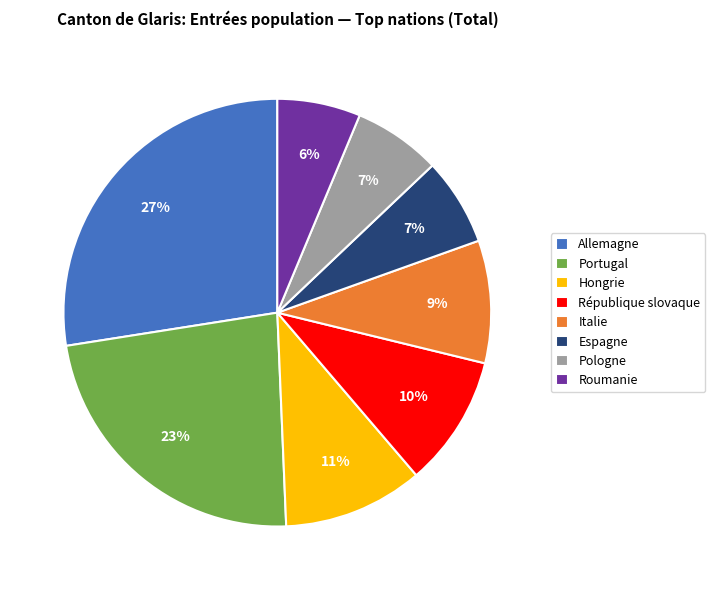

What percentage is the Italie slice, to the nearest percent?

9%